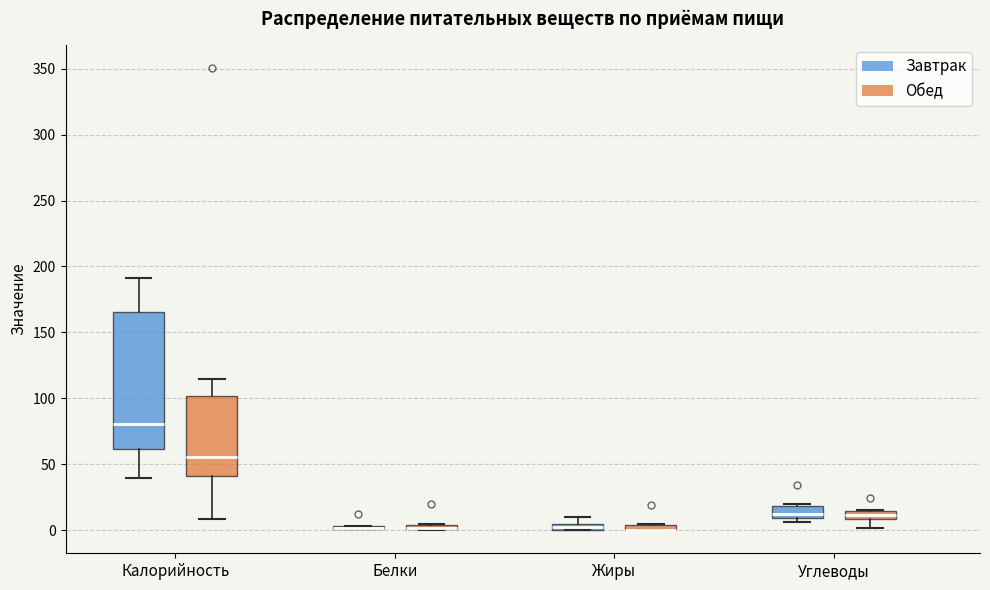

Where does the upper whisker of the box for Калорийность (Обед) end on the y-axis? The values are not printed on the chart, so give them approximately, as read against the axis.

115